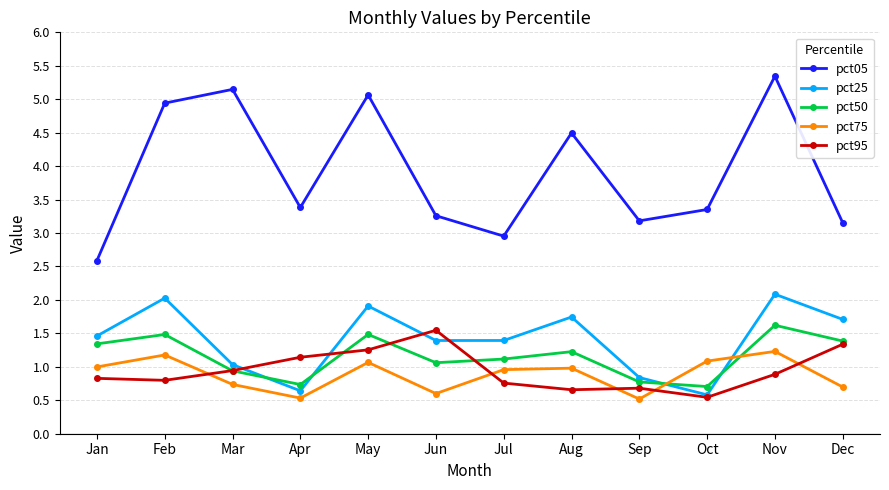

What is the value of the pct05 point at the 2nd from the left?

4.9